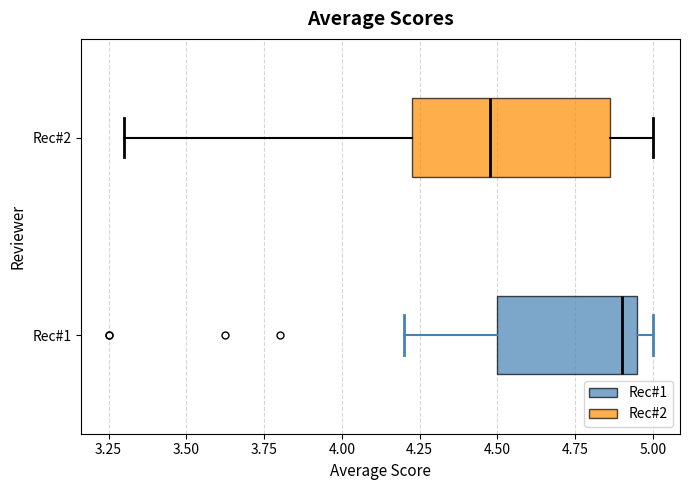

Reading bottom to top, read every box against the x-axis: the position of its median line, the range the box covers, and the ends of its whiskers. The values are not printed on the chart, so give them approximately, as read against the axis.

Rec#1: median 4.90, box 4.50 to 4.95, whiskers 4.20 to 5.00
Rec#2: median 4.50, box 4.25 to 4.85, whiskers 3.30 to 5.00